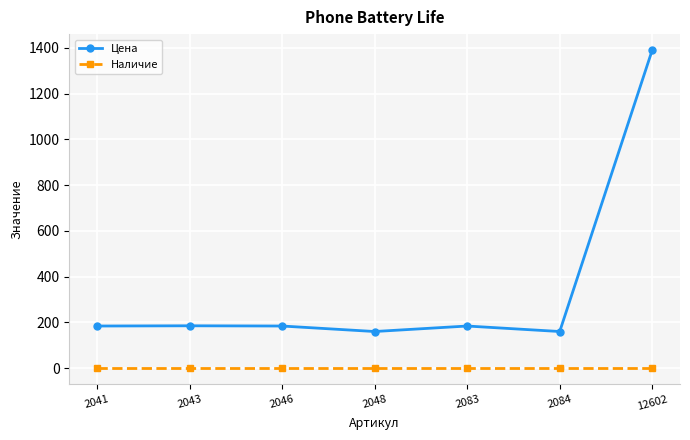

True or false: Цена and Наличие intersect in this chart.

False